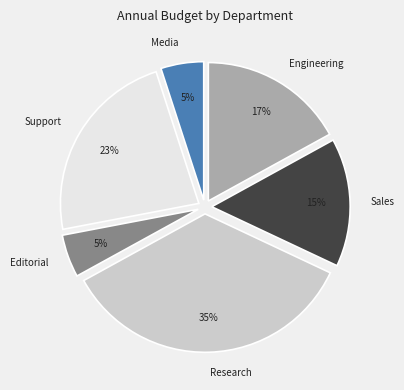

To the nearest percent, what percentage of the pie is Editorial?

5%